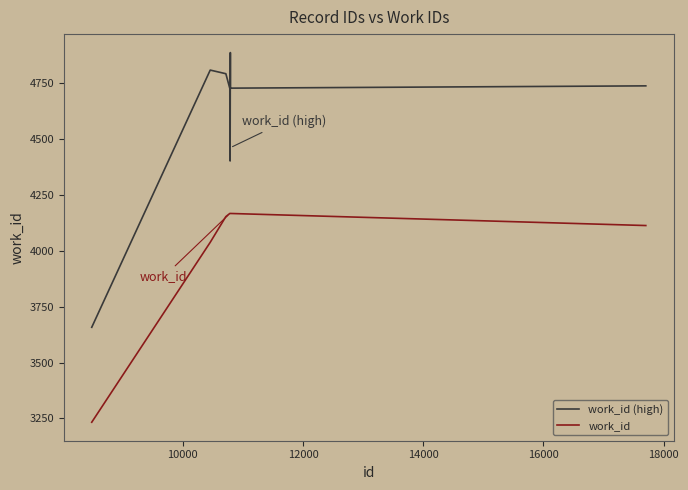

List the series in order of their peak value, lowest first.

work_id, work_id (high)